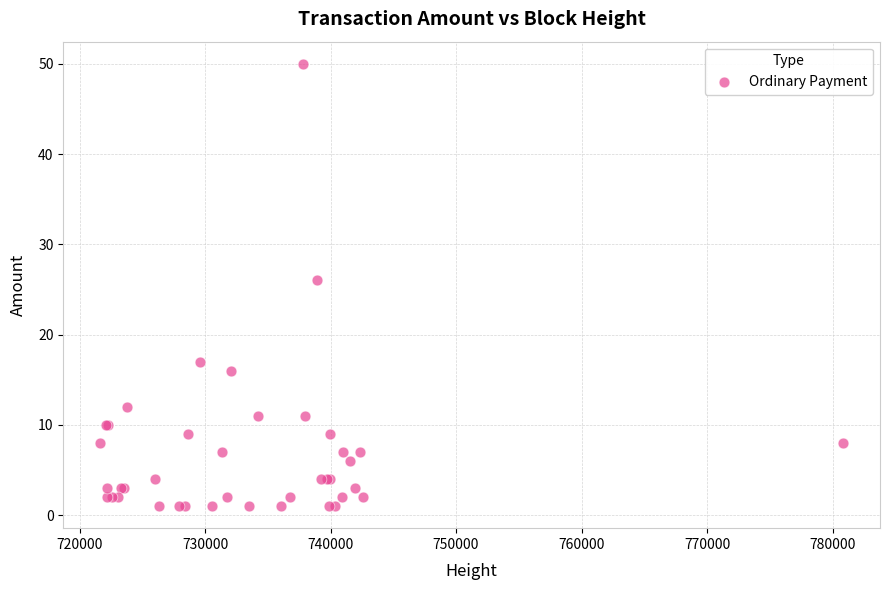

What Y value in the scatter plot is closest to 25?

26.0